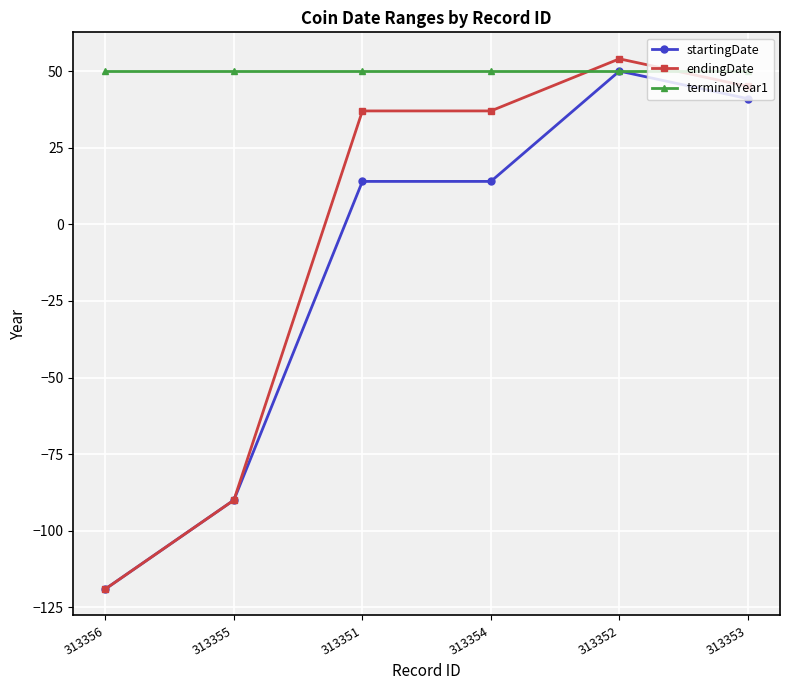

What is the approximate value of terminalYear1 at 313352?

50